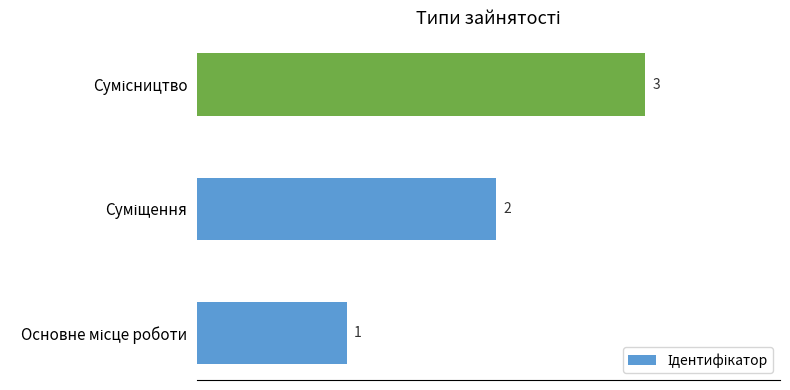

What is the maximum value shown in the chart?

3